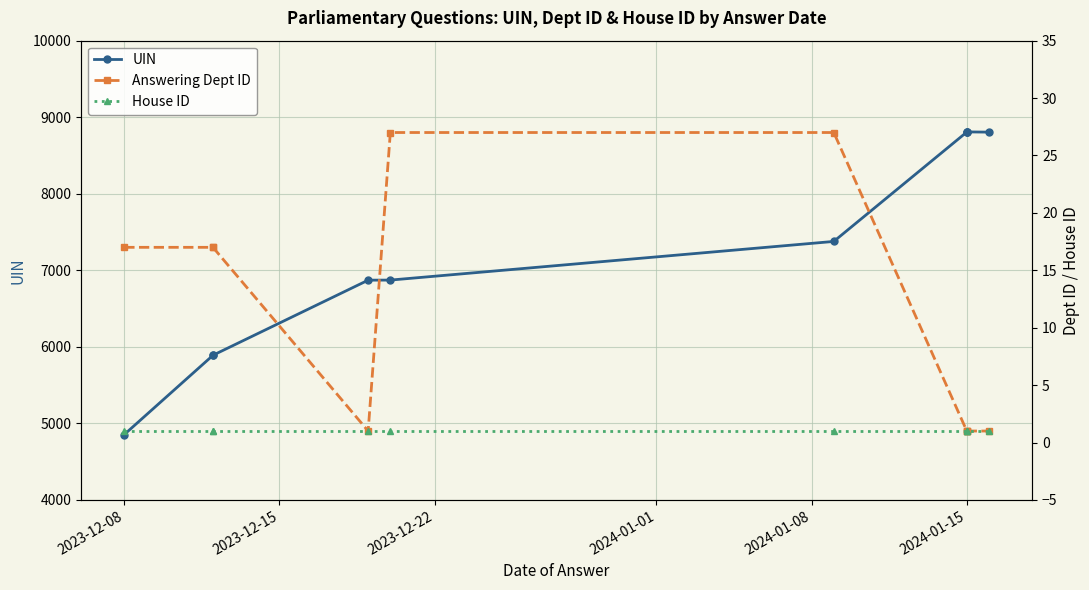

True or false: Answering Dept ID and House ID cross at least once.

False